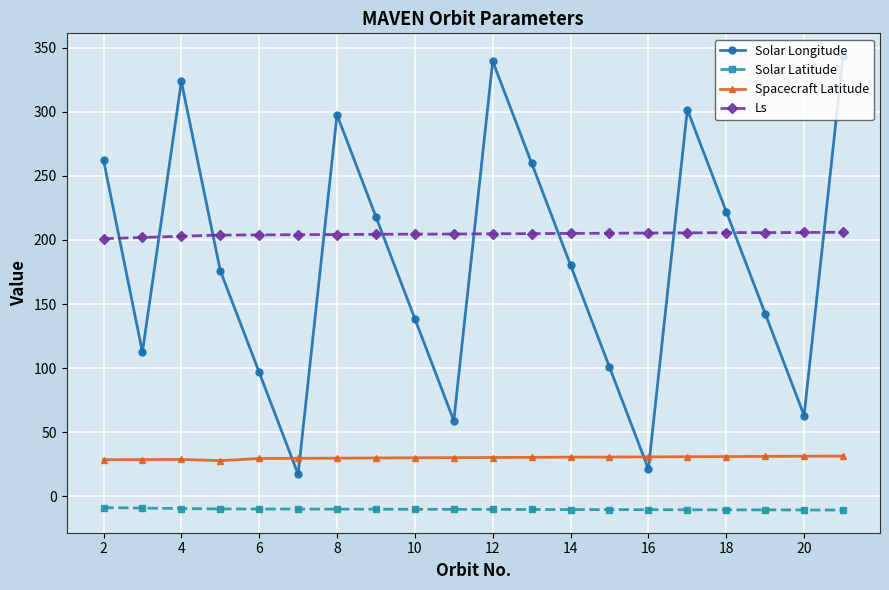

What is the minimum value for Spacecraft Latitude?

27.8